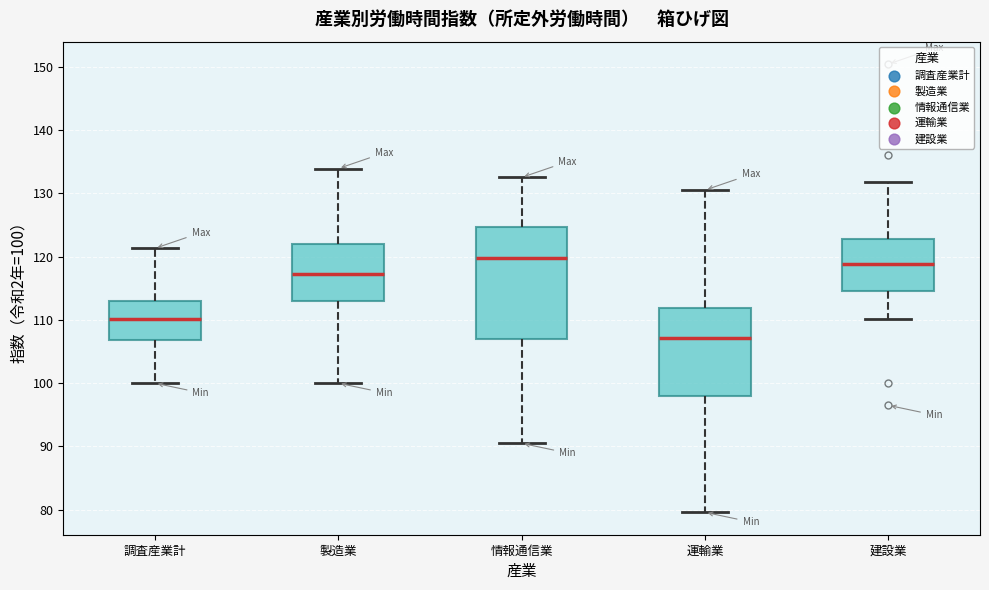

Which box has the highest median line?

情報通信業